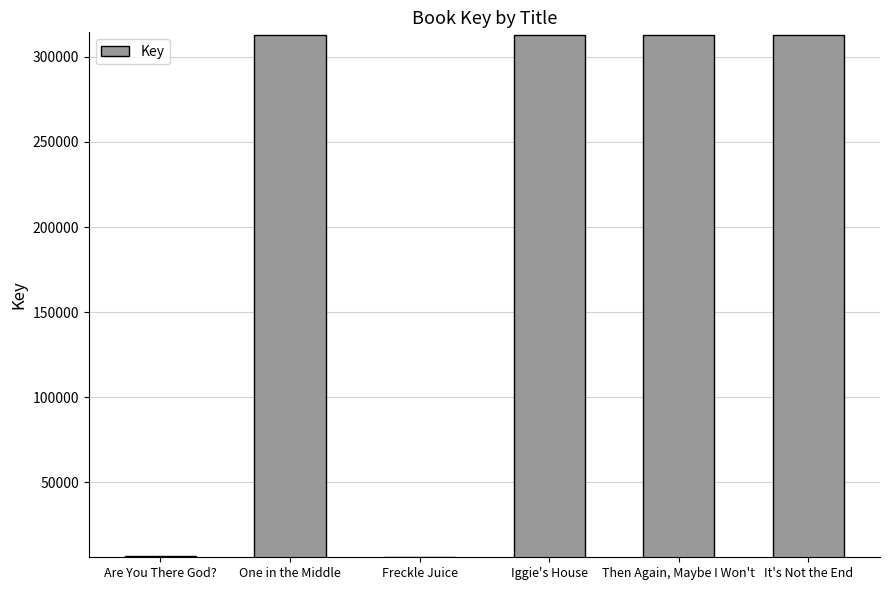

What is the value of the 5th bar from the left?

312747